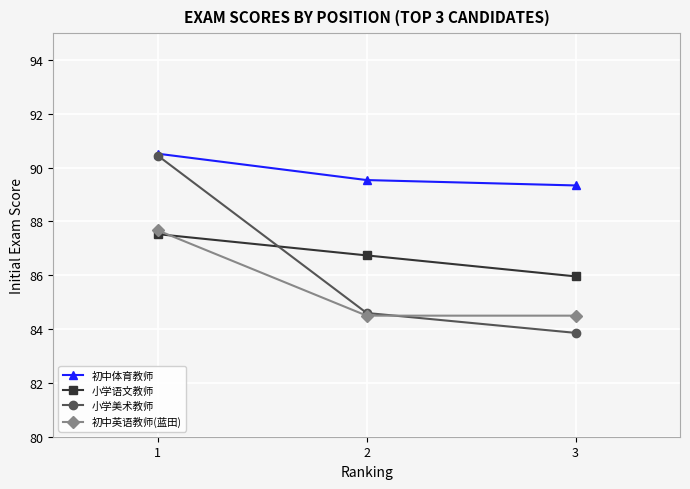

Which series has the widest spread of values?

小学美术教师